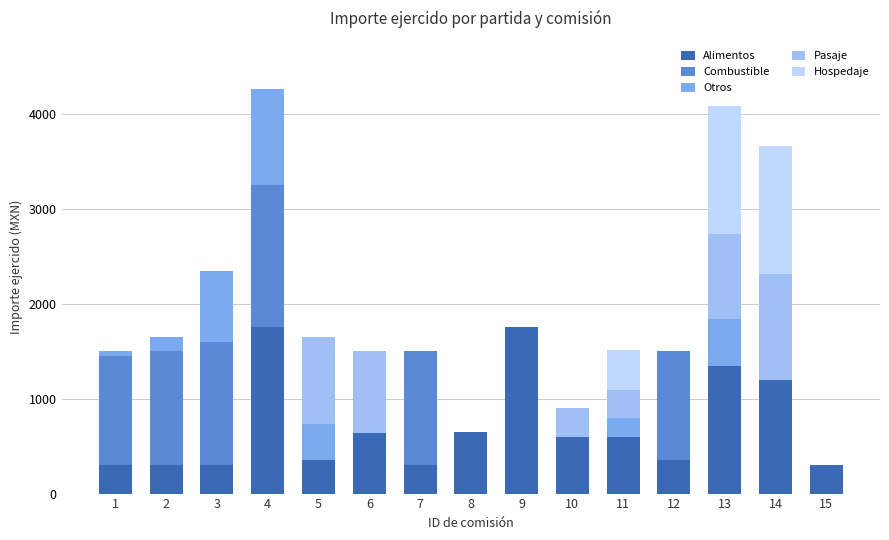

What is the highest value of the Alimentos series?

1750